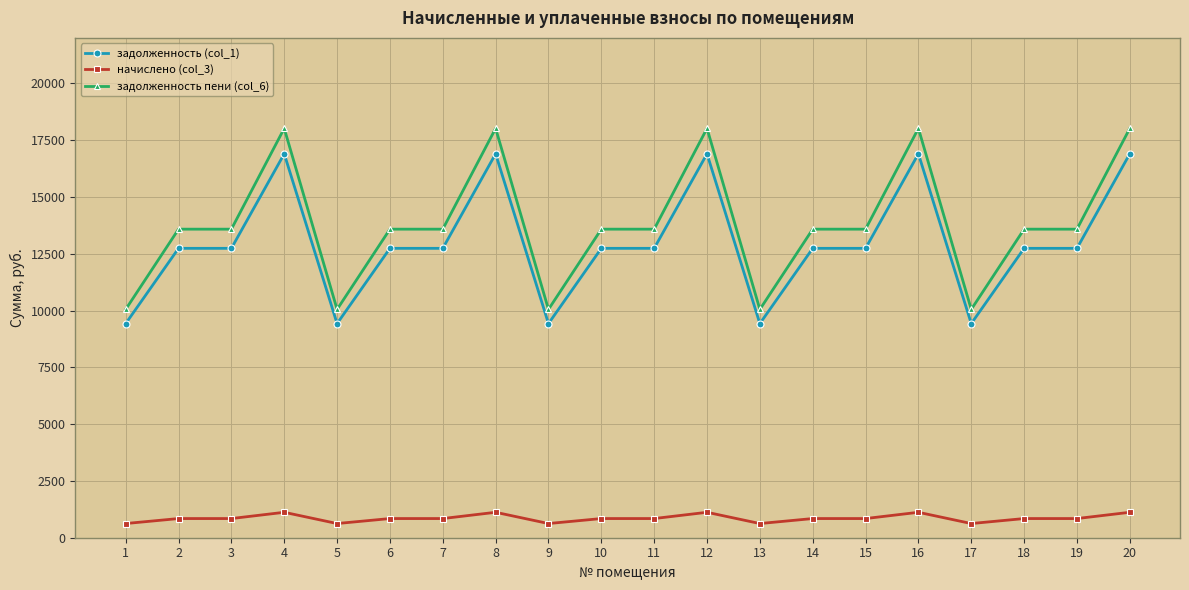

The value of начислено (col_3) at 19 is 843.7. True or false?

True